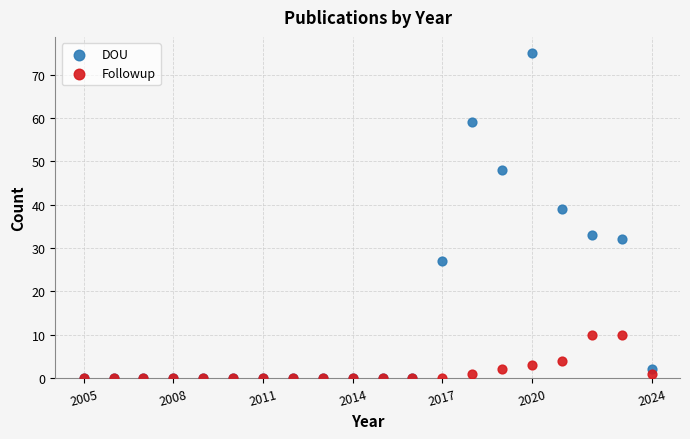

In the DOU series, what Y value is closest to 37?

39